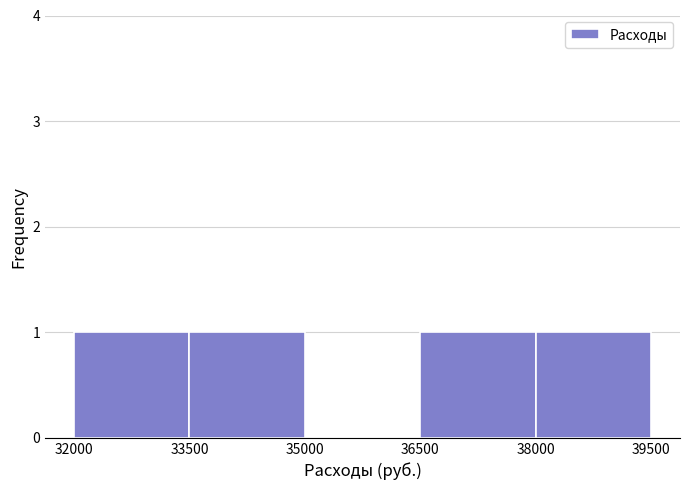

Reading left to right, list every bar in this chart as the range it spans on the x-axis followed by its height. The values are not printed on the chart, so give them approximately, as read against the axis.

32000 to 33500: 1
33500 to 35000: 1
35000 to 36500: 0
36500 to 38000: 1
38000 to 39500: 1